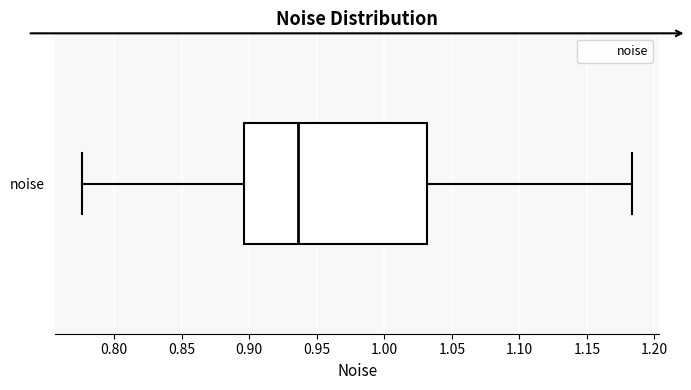

Where is the right edge of the box for noise on the x-axis? The values are not printed on the chart, so give them approximately, as read against the axis.

1.030